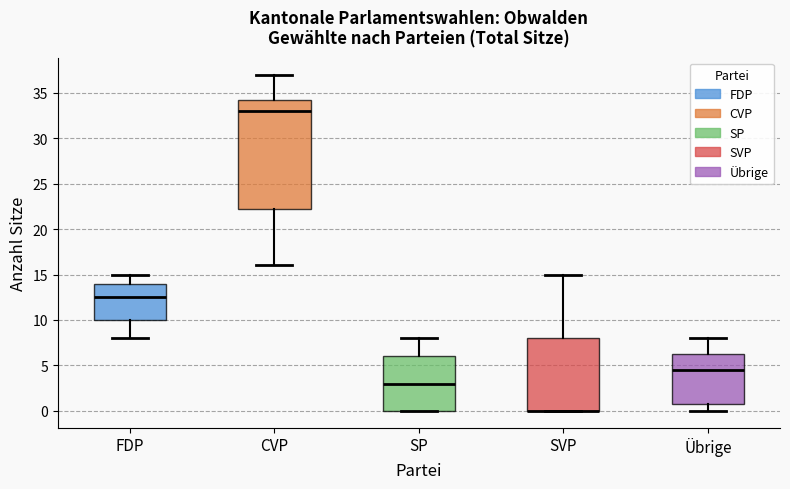

Where does the median line of the box for FDP sit on the y-axis? The values are not printed on the chart, so give them approximately, as read against the axis.

12.5